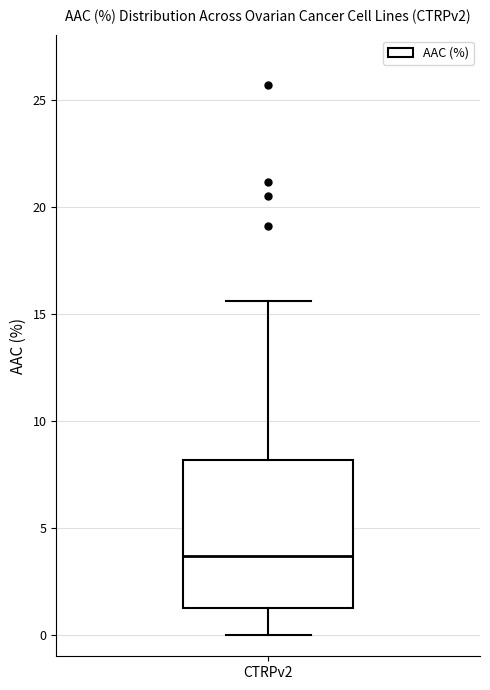

Transcribe this box plot: give where the median line is, the range the box spans, and where the two whiskers end, as read against the y-axis. The values are not printed on the chart, so give them approximately, as read against the axis.

median 3.5, box 1.0 to 8.0, whiskers 0.0 to 15.5